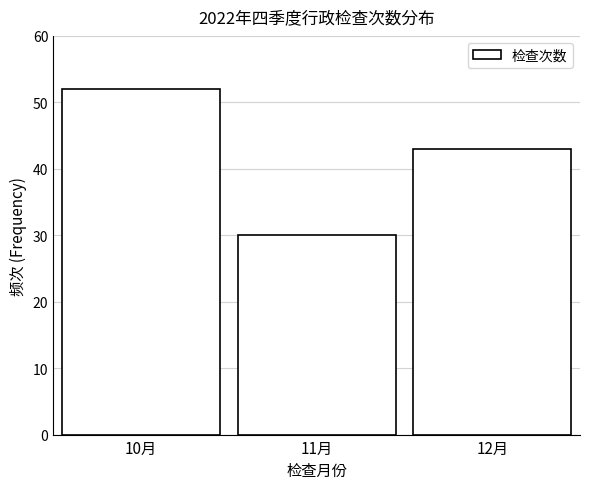

Reading left to right, what are all the values shown in this chart?

52	30	43